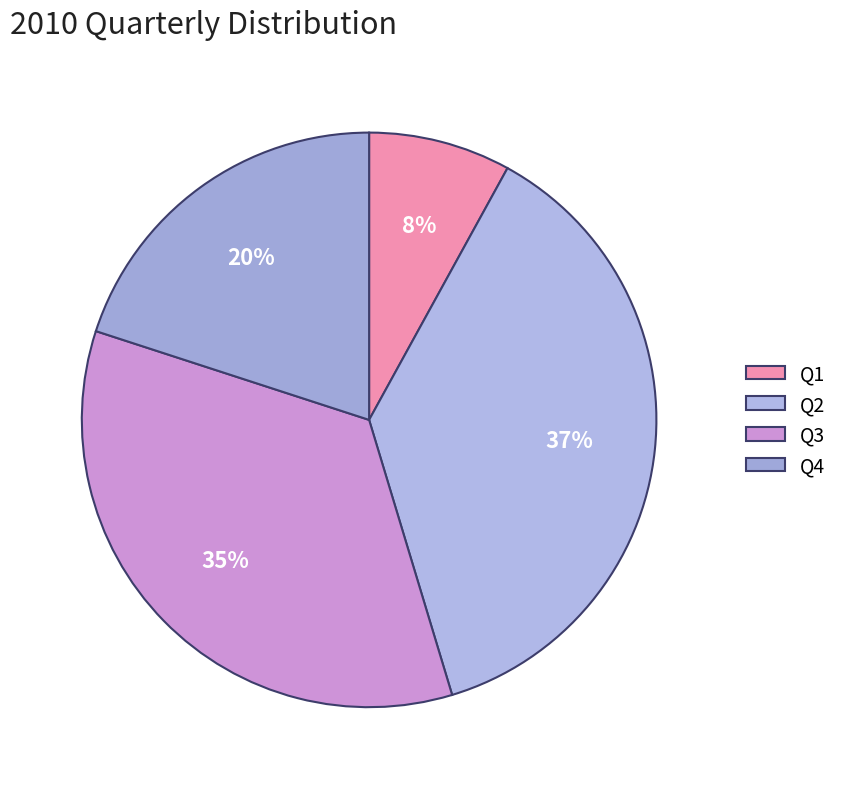

To the nearest percent, what is the difference between the largest and smallest slice percentages?

29%